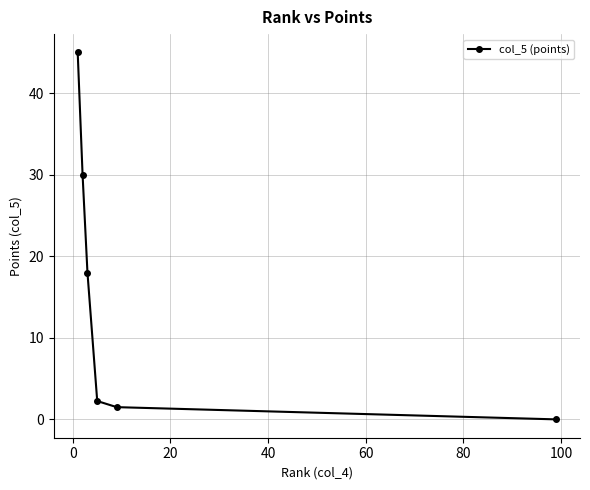

True or false: the data has more than 2 interior local peaks.

False